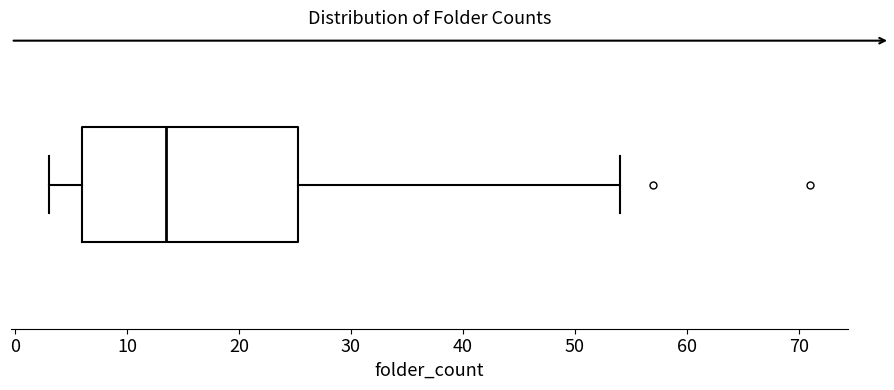

Transcribe this box plot: give where the median line is, the range the box spans, and where the two whiskers end, as read against the x-axis. The values are not printed on the chart, so give them approximately, as read against the axis.

median 14, box 6 to 25, whiskers 3 to 54